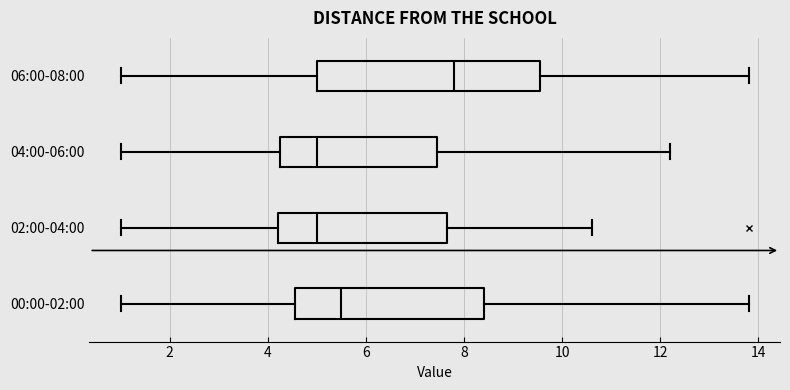

Reading bottom to top, read every box against the x-axis: the position of its median line, the range the box covers, and the ends of its whiskers. The values are not printed on the chart, so give them approximately, as read against the axis.

00:00-02:00: median 5.6, box 4.6 to 8.4, whiskers 1.0 to 13.8
02:00-04:00: median 5.0, box 4.2 to 7.6, whiskers 1.0 to 10.6
04:00-06:00: median 5.0, box 4.2 to 7.4, whiskers 1.0 to 12.2
06:00-08:00: median 7.8, box 5.0 to 9.6, whiskers 1.0 to 13.8